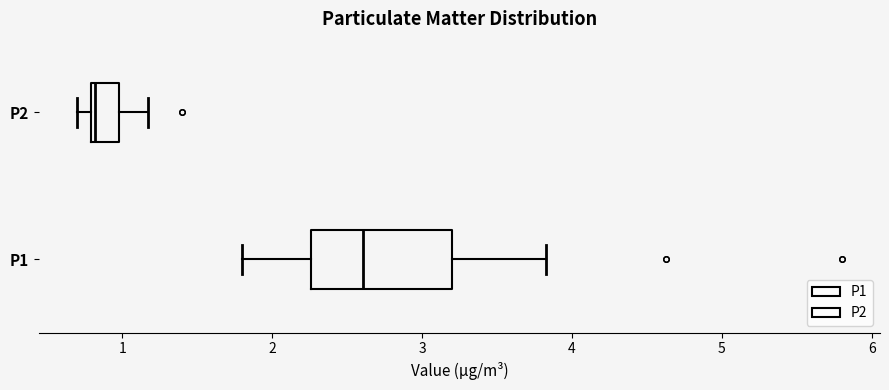

Which box is the widest, from its left edge to its right edge?

P1